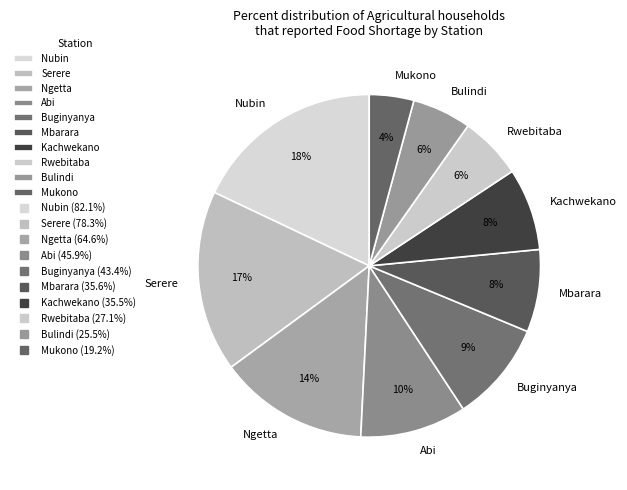

Is there any slice that represents more than half of the pie?

No